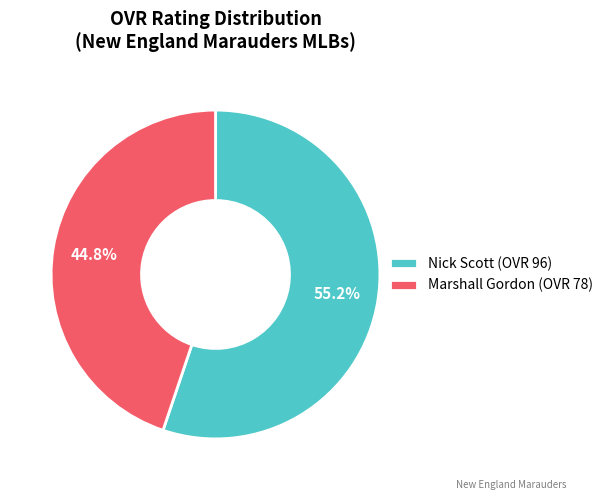

Is there any slice that represents more than half of the pie?

Yes